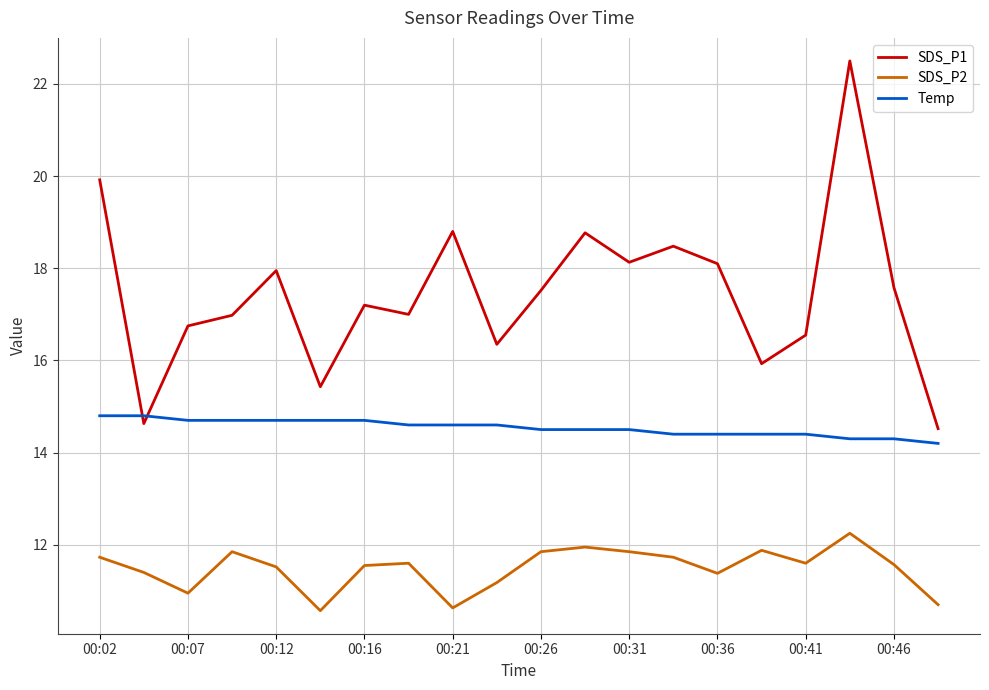

What is the difference between the maximum and minimum values in the SDS_P1 series?

8.0